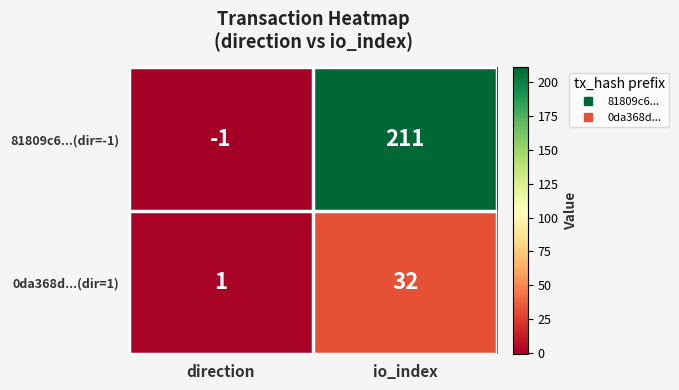

What is the sum of the 81809c6...(dir=-1) values at io_index and direction?

210